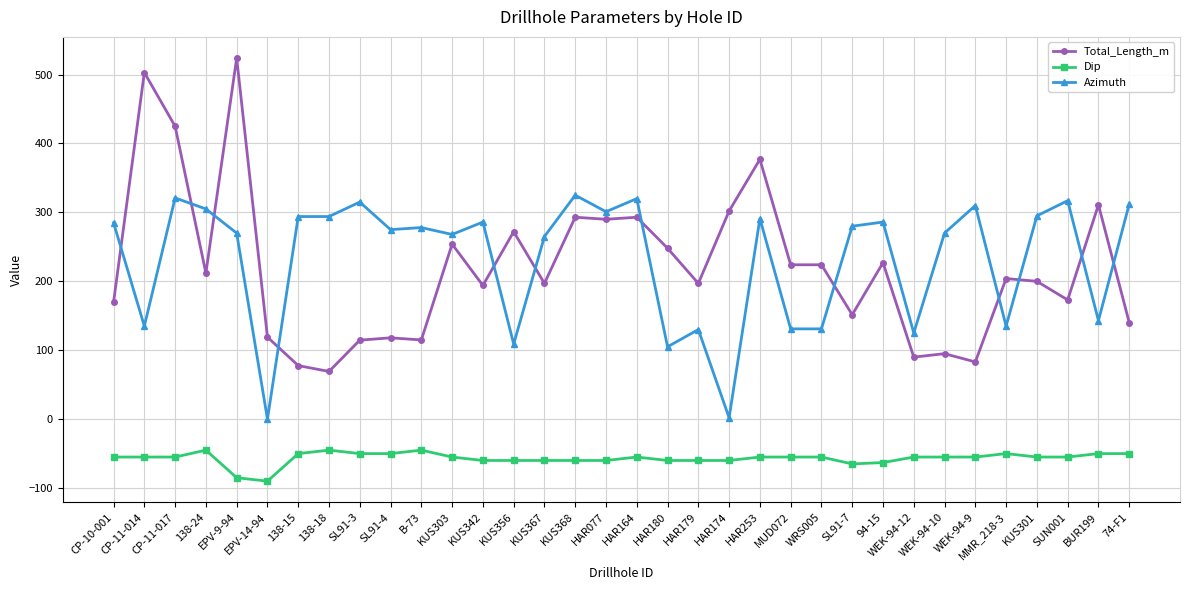

What is the average value of the Dip series?

-56.9